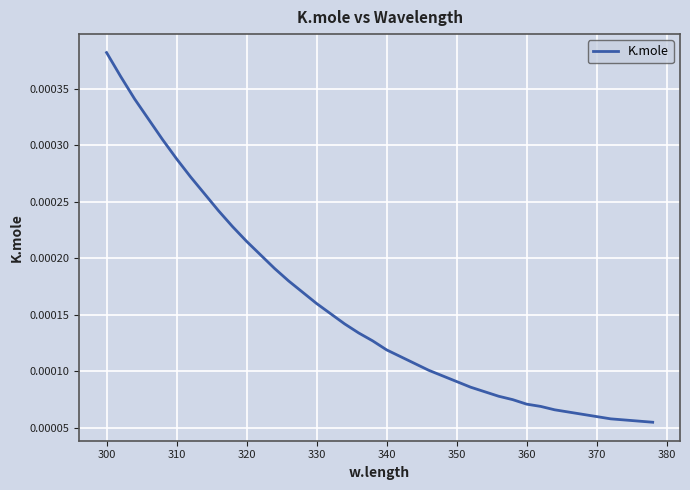

Which label corresponds to the largest value in the chart?

300